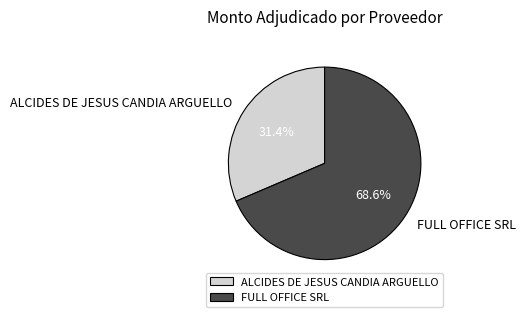

True or false: FULL OFFICE SRL accounts for 56% of the total.

False